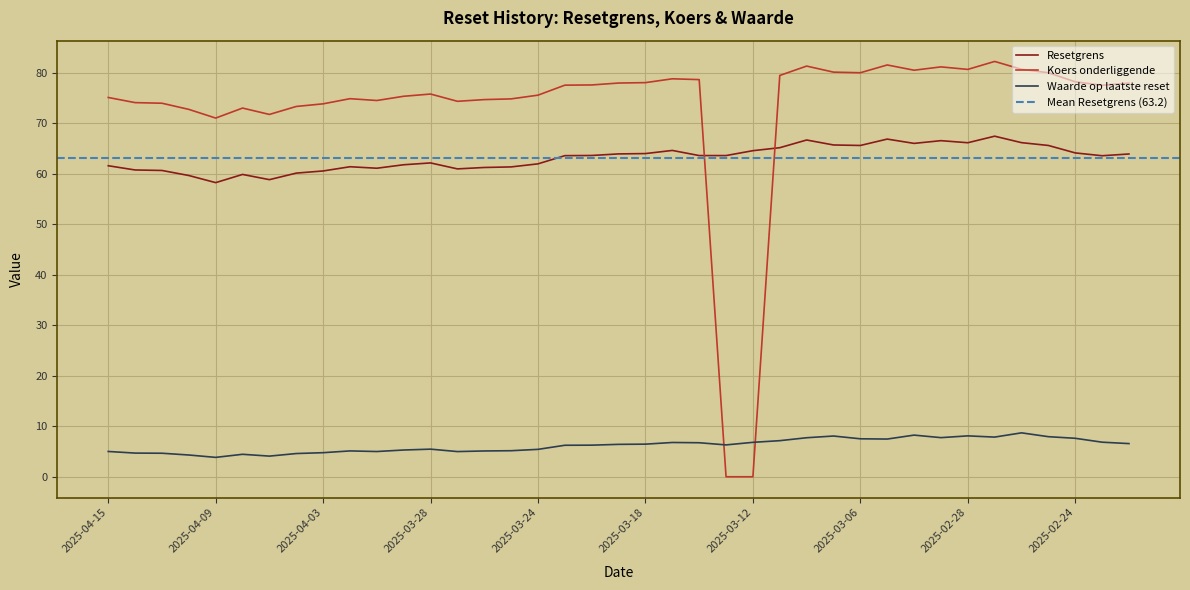

True or false: Koers onderliggende and Resetgrens intersect in this chart.

True